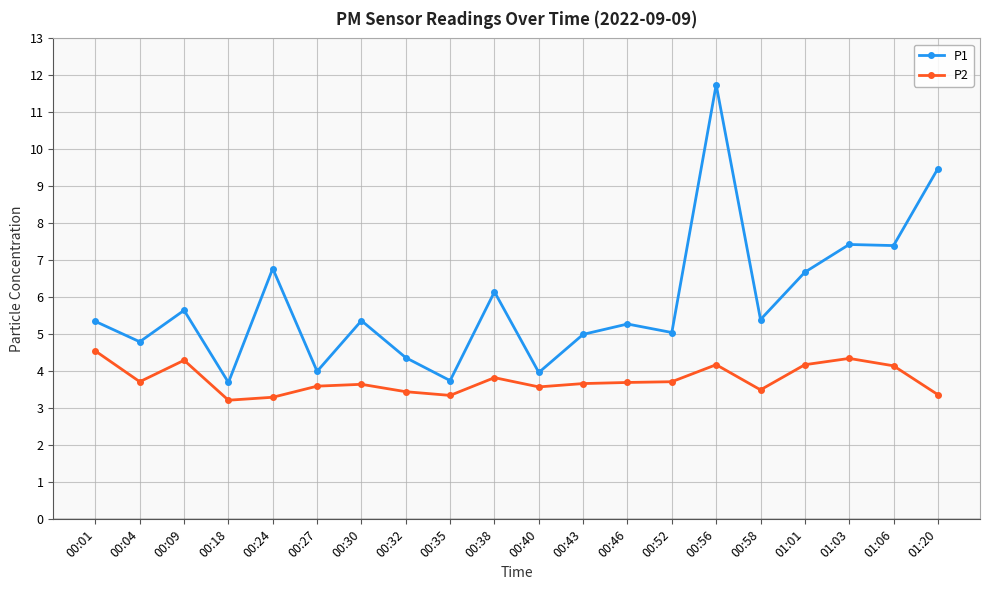

The P2 series shows 5.9 at 01:20. True or false?

False